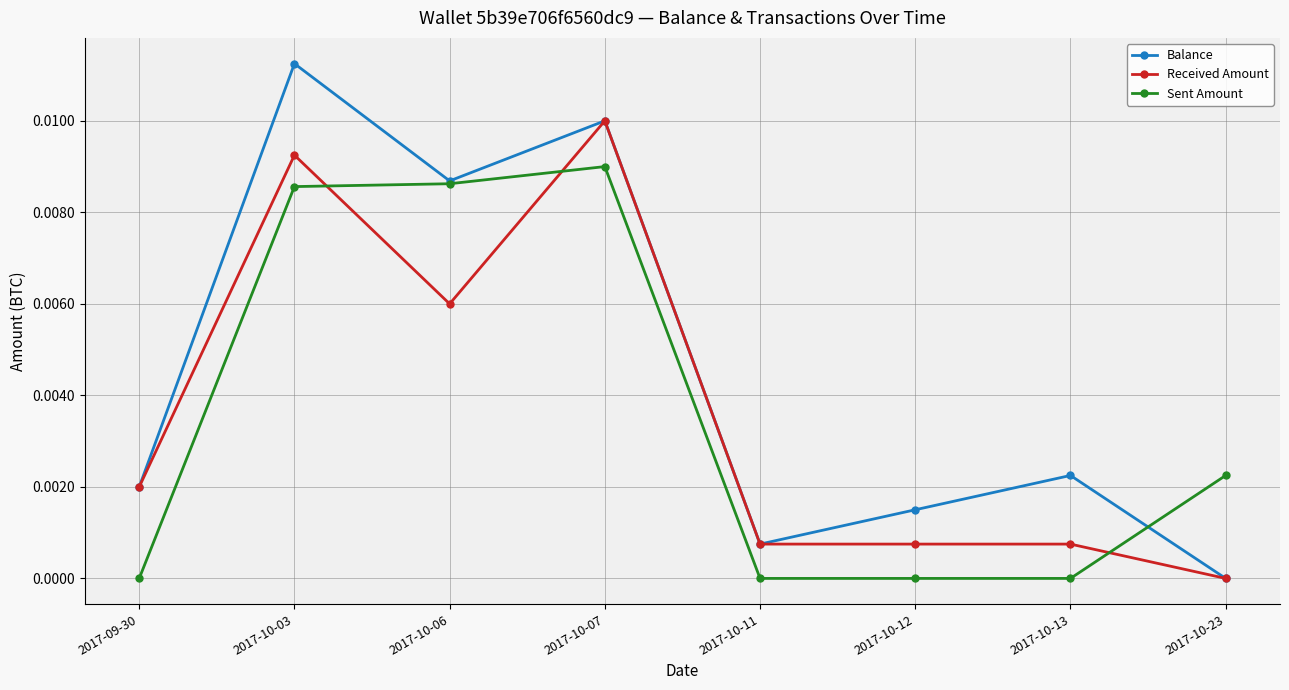

After their last crossing, which series has the higher values: Sent Amount or Balance?

Sent Amount